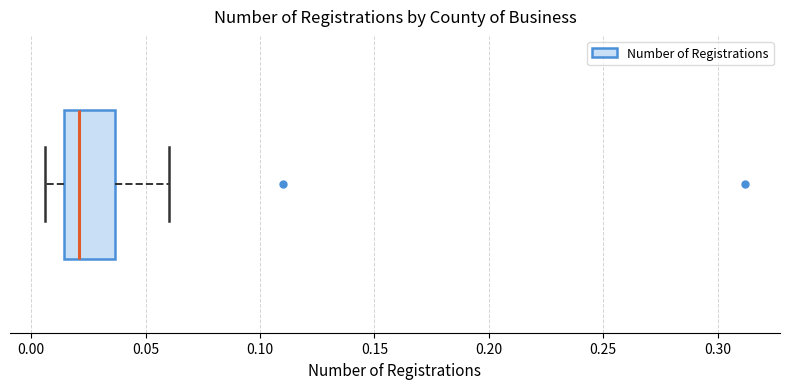

Where does the right whisker of the box end on the x-axis? The values are not printed on the chart, so give them approximately, as read against the axis.

0.060